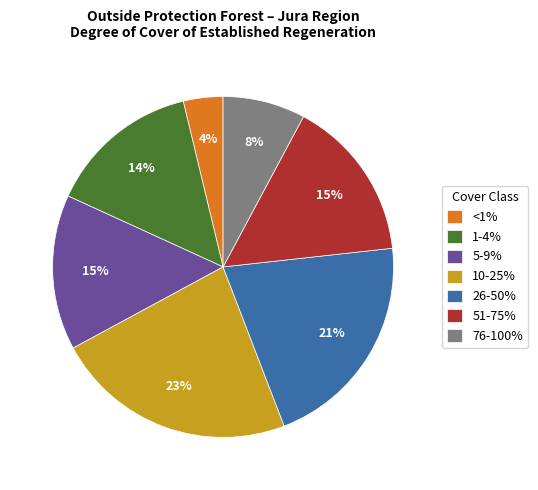

Which has a higher value, 76-100% or 51-75%?

51-75%